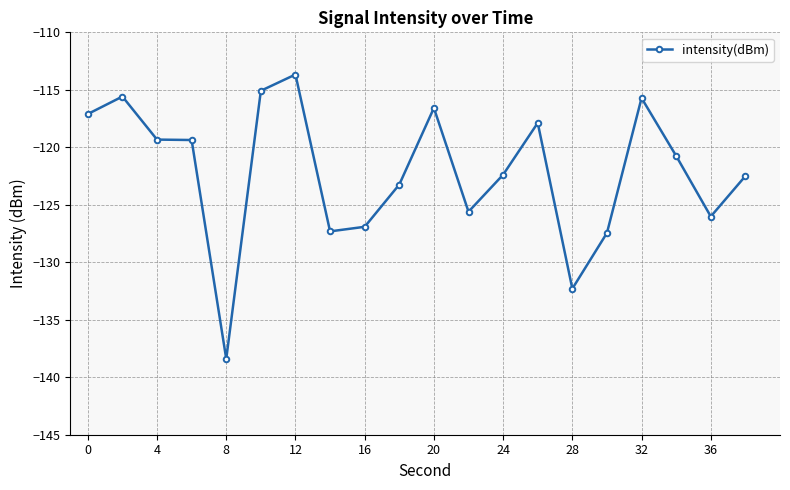

True or false: there are more than 0 points higher than both neighbors.

True